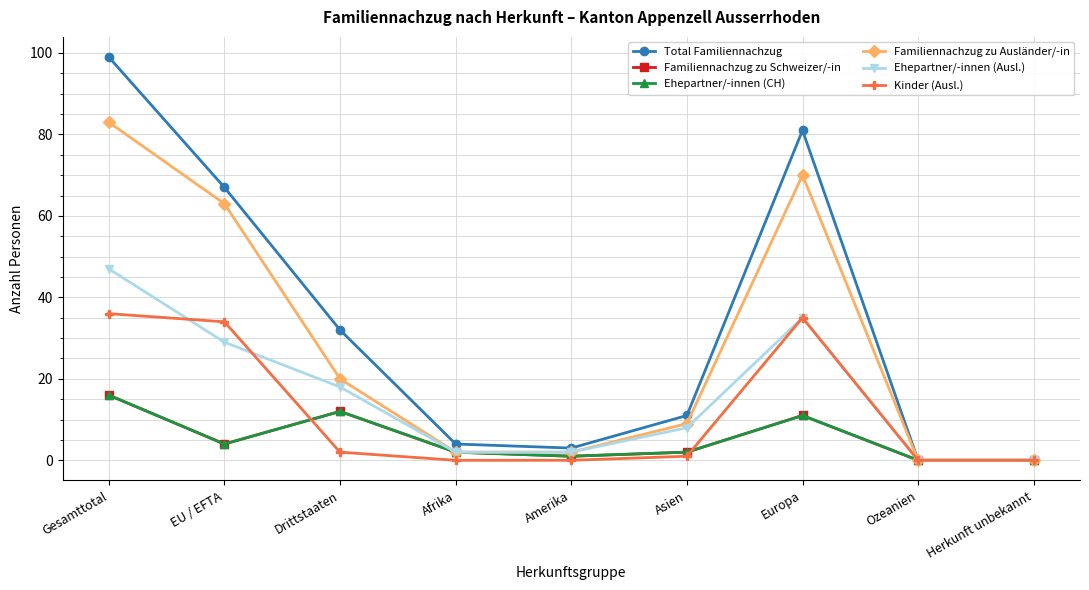

Is this an area chart (filled region under the line)?

No